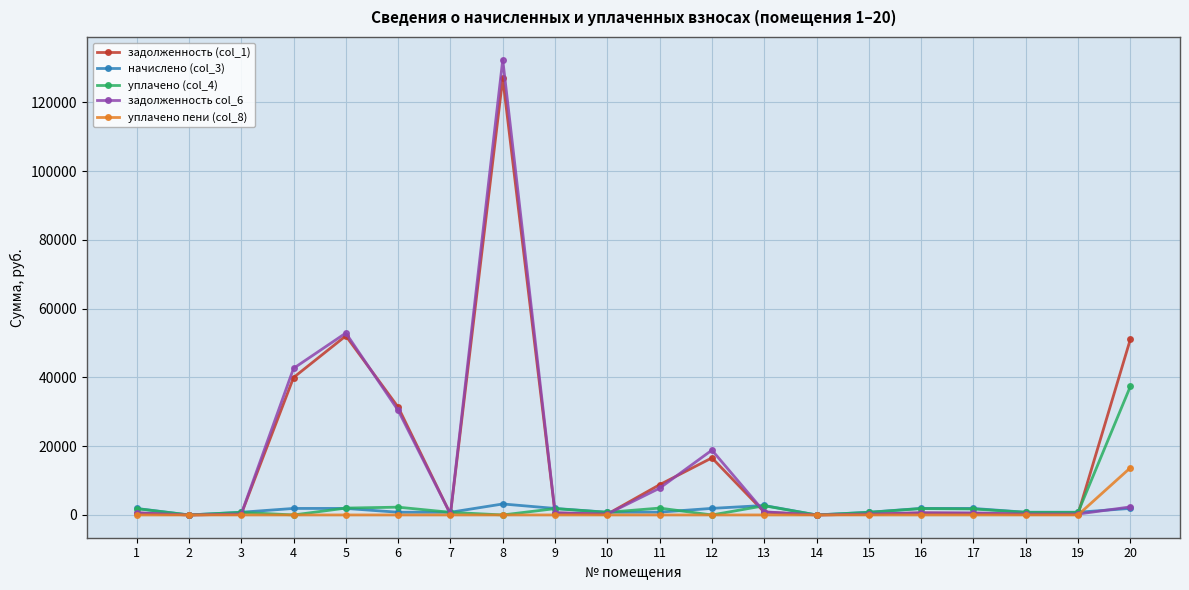

What is the maximum value shown in the chart?

132443.4